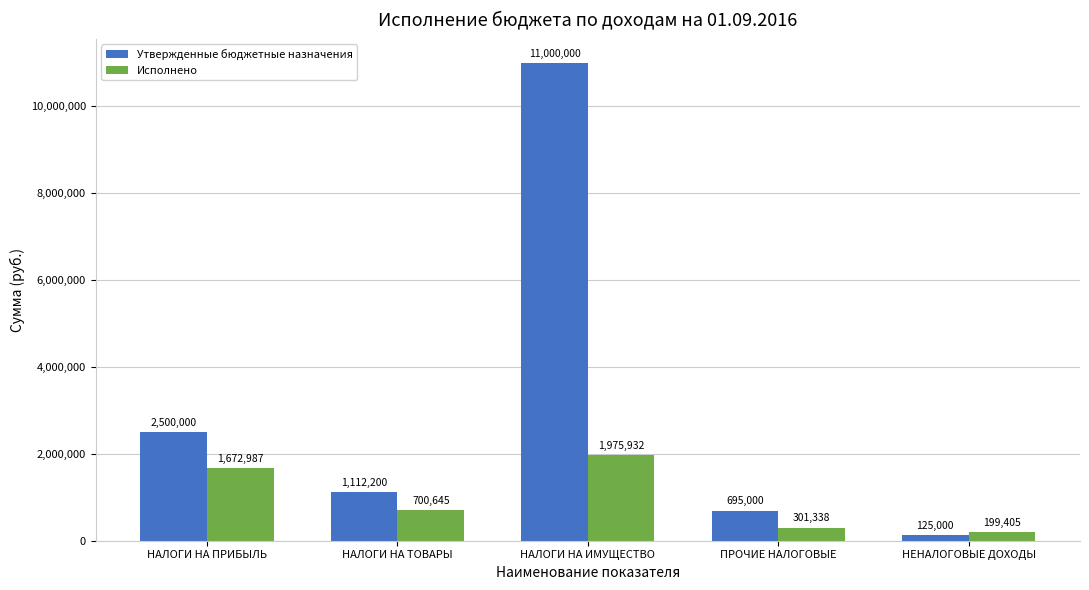

At how many categories does at least one series exceed 7872596?

1